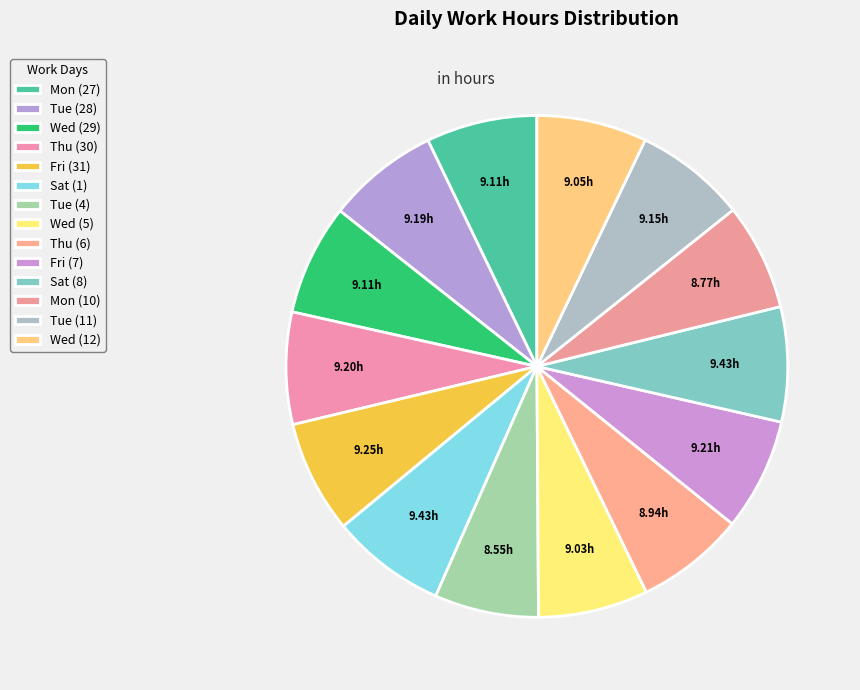

True or false: Sat (1) accounts for 7% of the total.

True